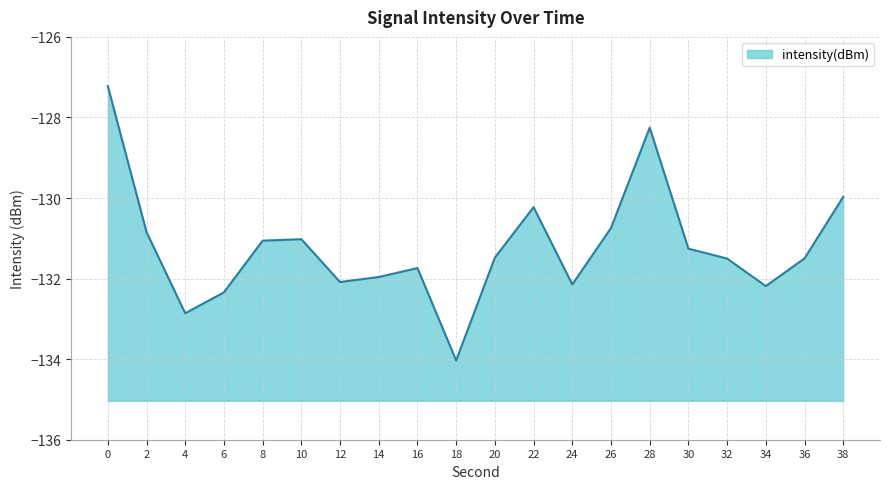

Is it true that the value at 10 is -209.8?

False